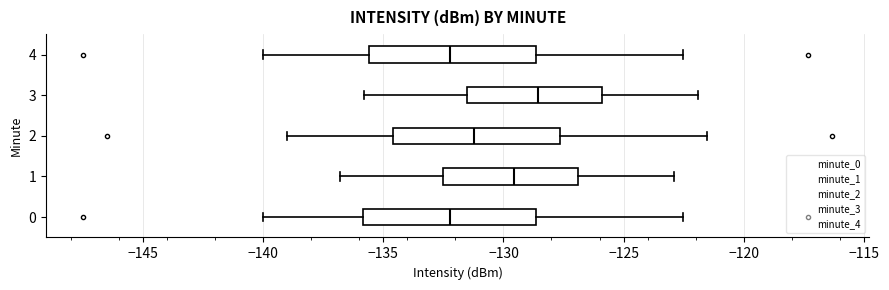

Which box has the furthest to the right median line?

3